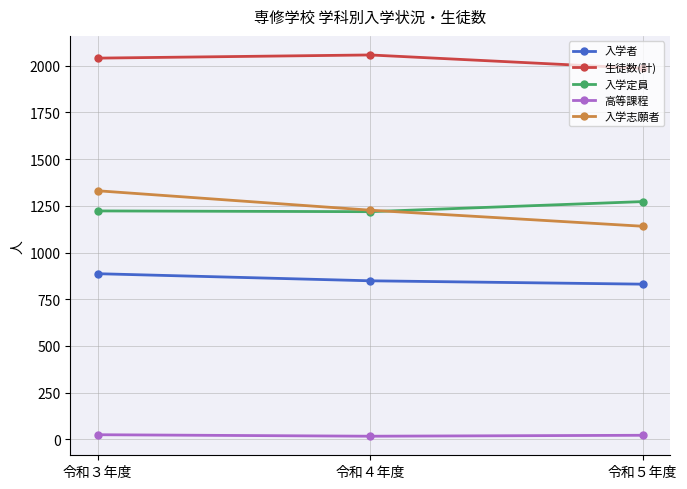

True or false: 入学志願者 has a value of 1227 at 令和４年度.

True